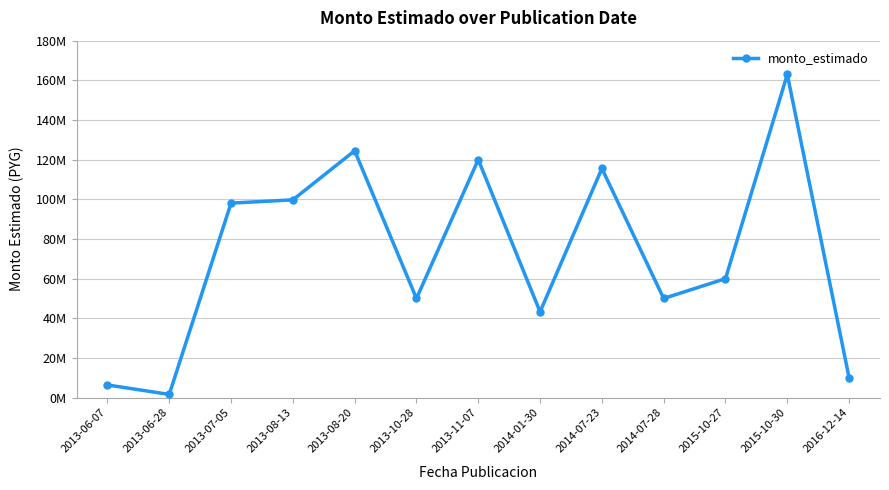

Is this an area chart (filled region under the line)?

No